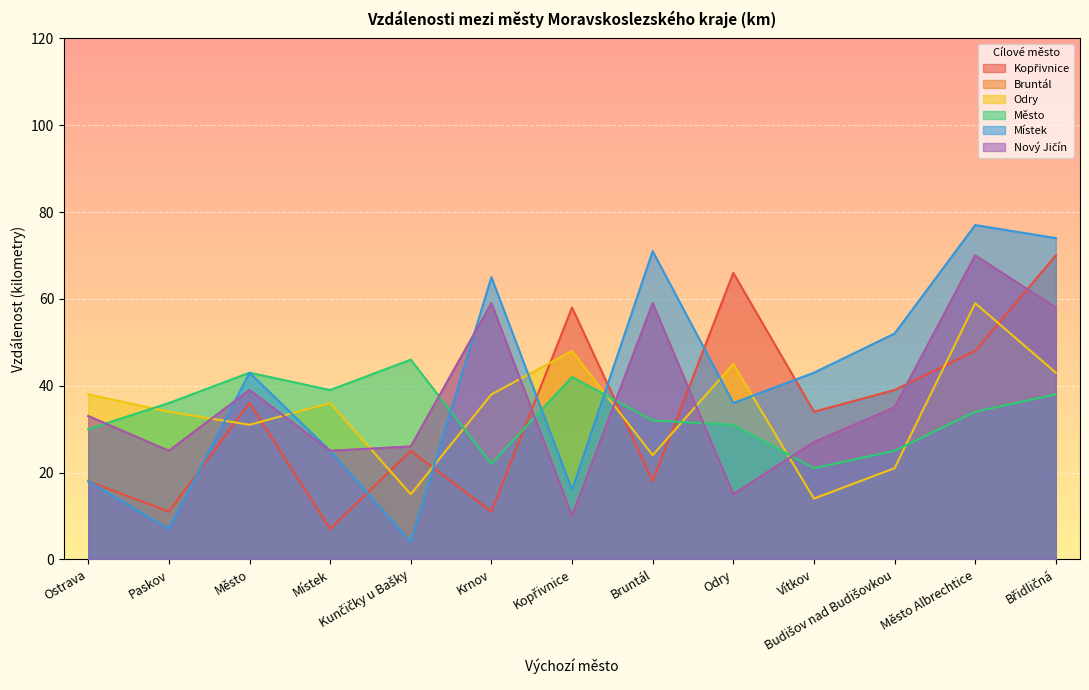

List the labels in order of Bruntál value, largest first.

Město Albrechtice, Krnov, Bruntál, Břidličná, Město, Budišov nad Budišovkou, Ostrava, Vítkov, Kunčičky u Bašky, Paskov, Místek, Odry, Kopřivnice